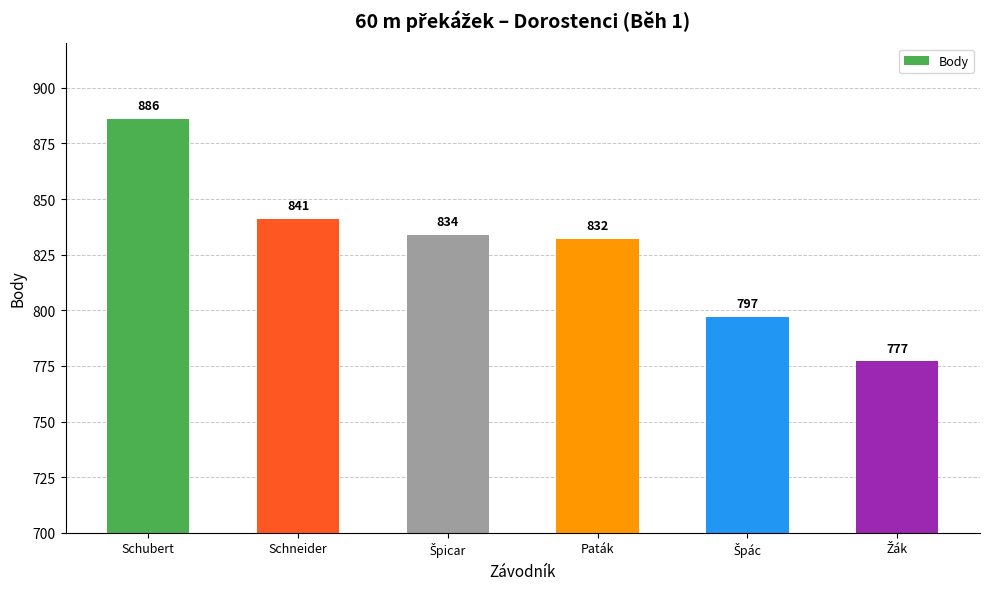

Which label corresponds to the largest value in the chart?

Schubert